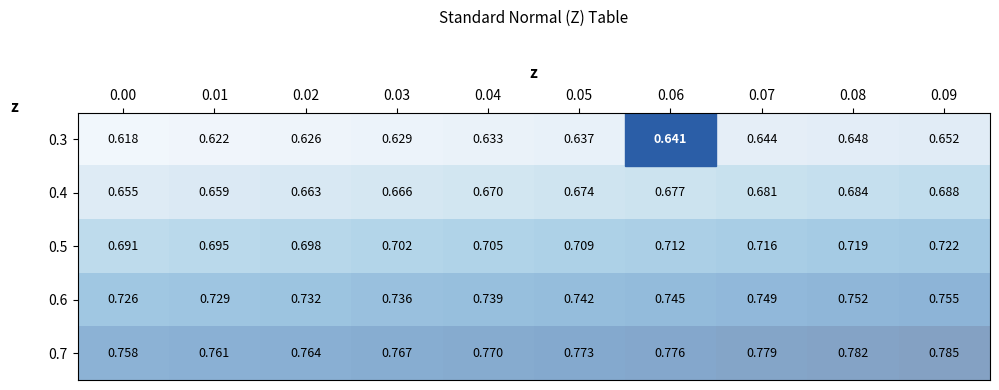

Is the value of 0.5 at 0.00 greater than the value of 0.7 at 0.03?

No